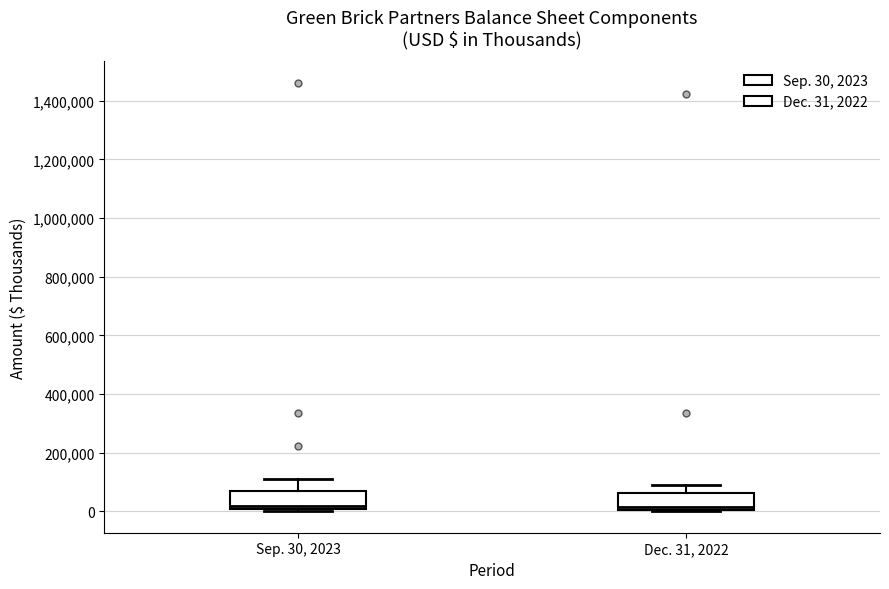

Reading left to right, read every box against the y-axis: the position of its median line, the range the box covers, and the ends of its whiskers. The values are not printed on the chart, so give them approximately, as read against the axis.

Sep. 30, 2023: median 20000, box 0 to 60000, whiskers 0 (just below the box's lower edge) to 120000
Dec. 31, 2022: median 20000, box 0 to 60000, whiskers 0 to 100000